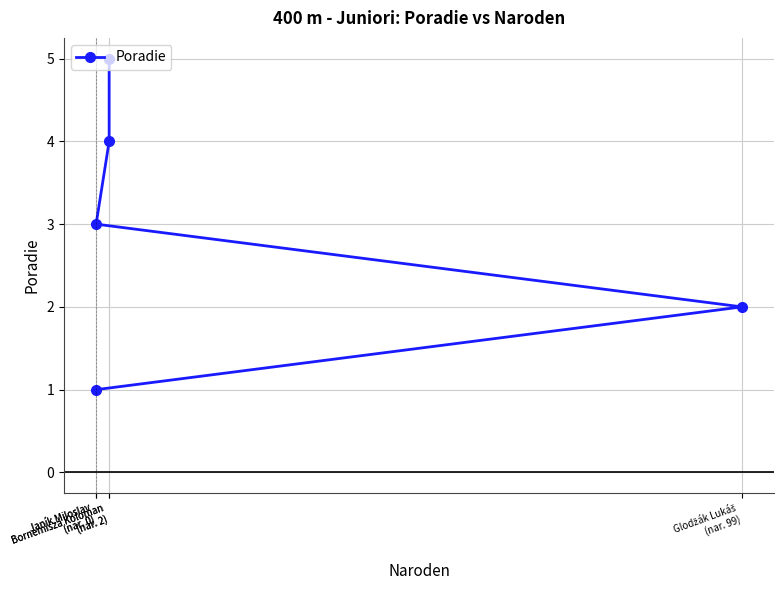

List the labels in order of value, smallest first.

Janík Miloslav
(nar. 0), Glodžák Lukáš
(nar. 99), Janík Miloslav
(nar. 0), Bornemisza Koloman
(nar. 2), Bornemisza Koloman
(nar. 2)